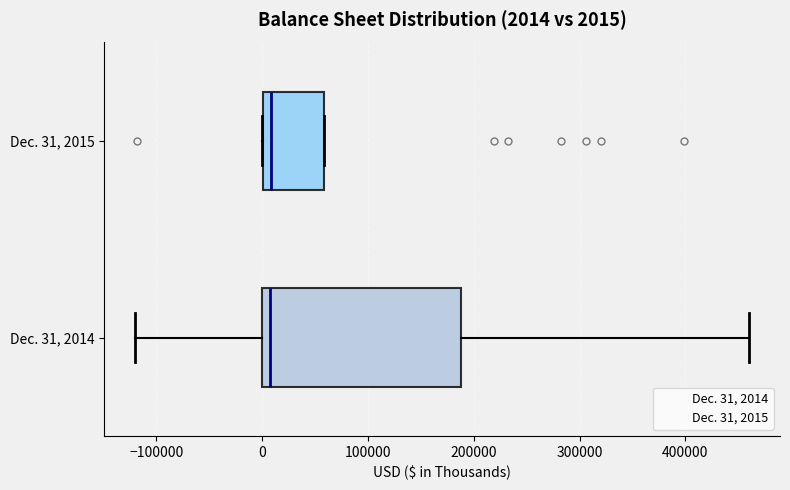

Comparing the boxes themselves (not the whiskers), which one is the widest?

Dec. 31, 2014